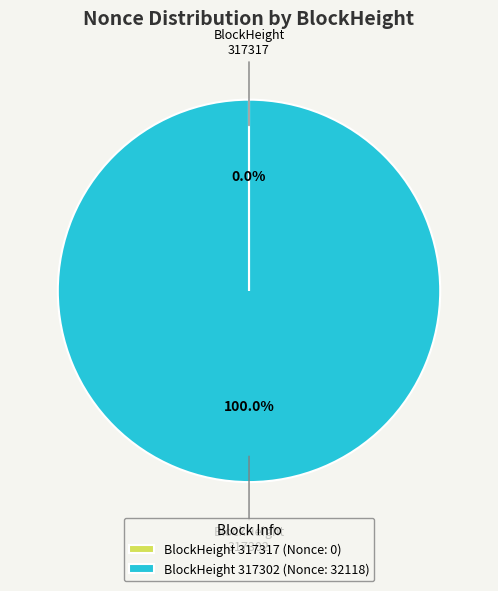

Which category has the biggest portion of the pie?

BlockHeight 317302 (Nonce: 32118)